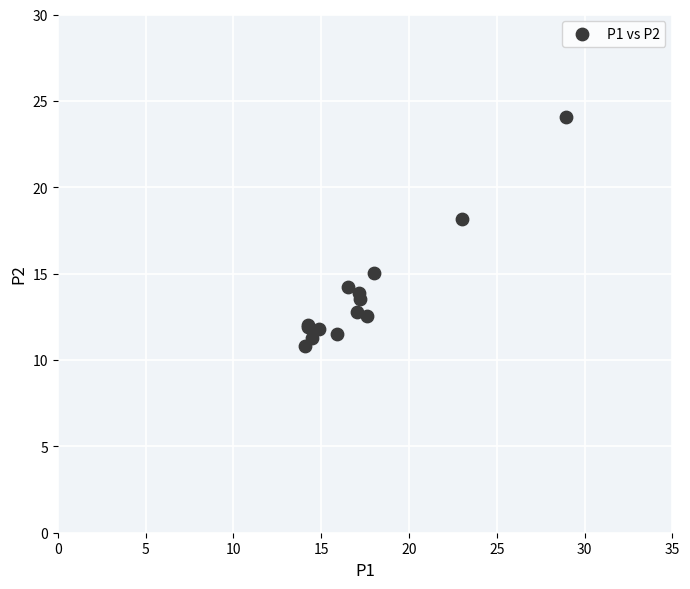

What Y value in the scatter plot is closest to 17?

18.2